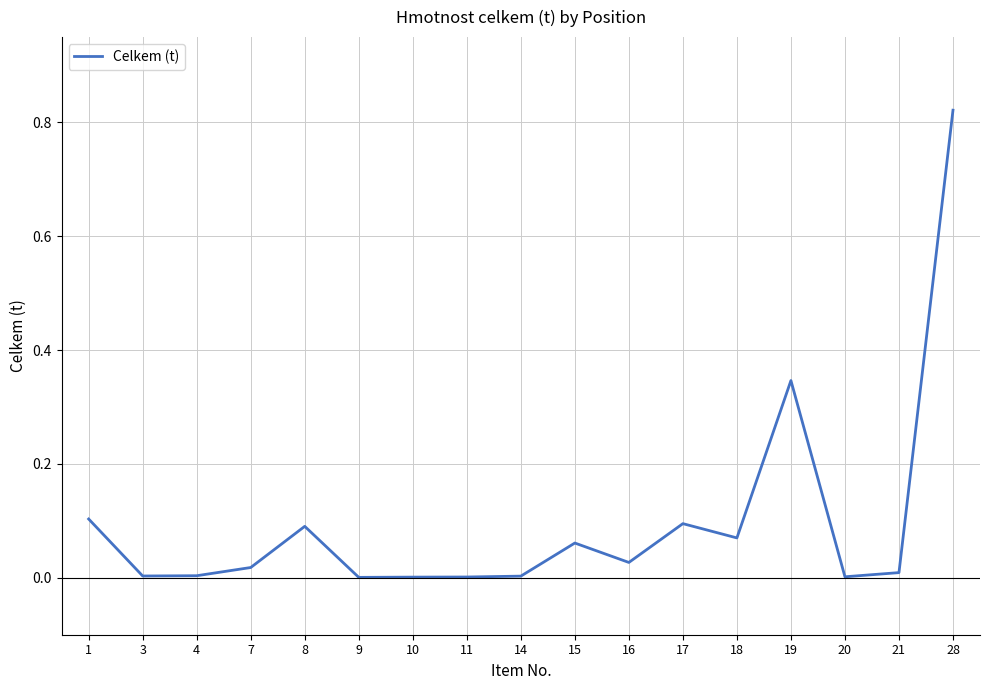

True or false: the data has more than 2 interior local peaks.

True